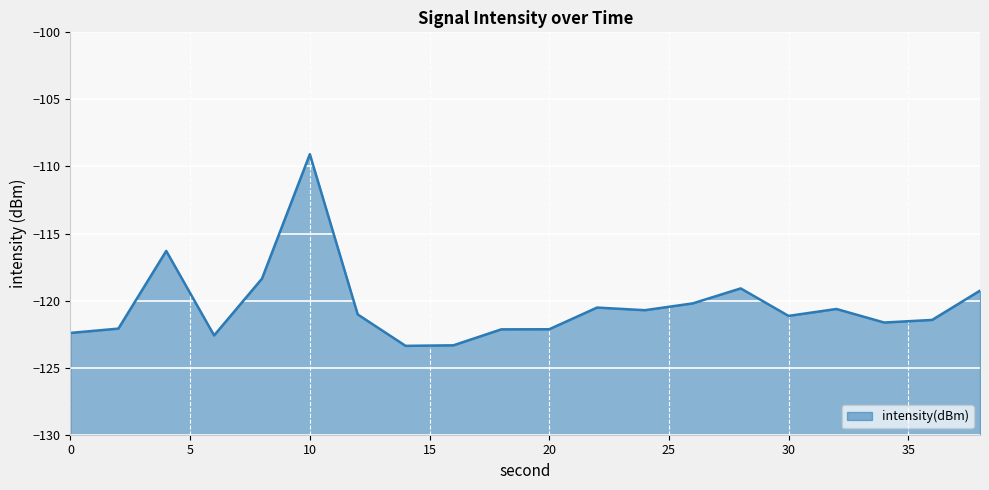

Does the chart display data point markers on the line(s)?

No